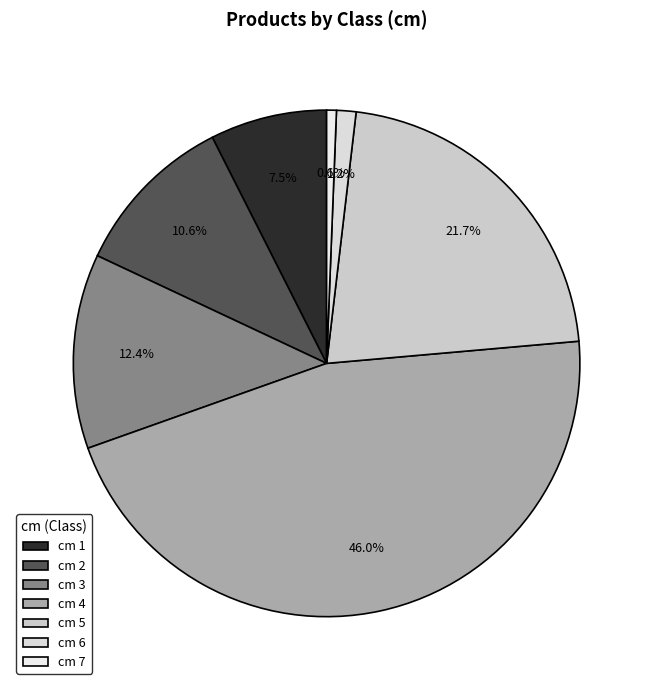

How many slices are in this pie chart?

7